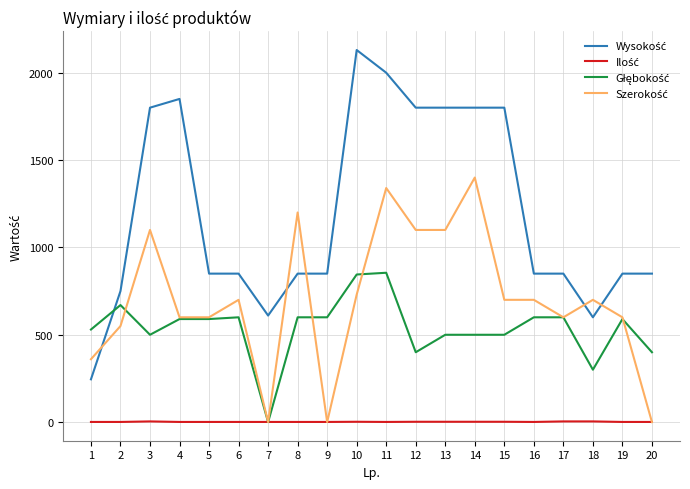

What is the greatest value displayed?

2130